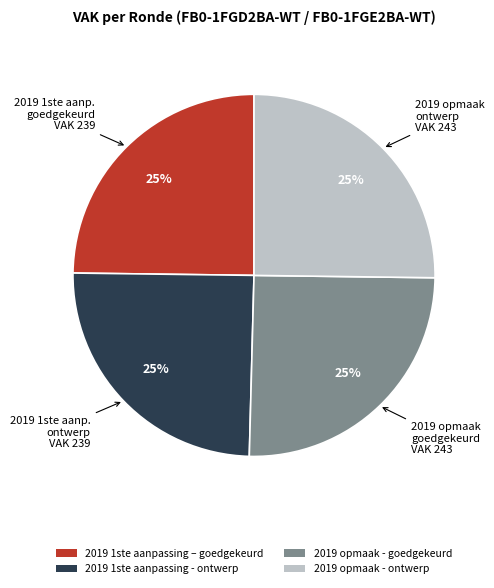

What percentage is the 2019 1ste aanpassing - ontwerp slice, to the nearest percent?

25%